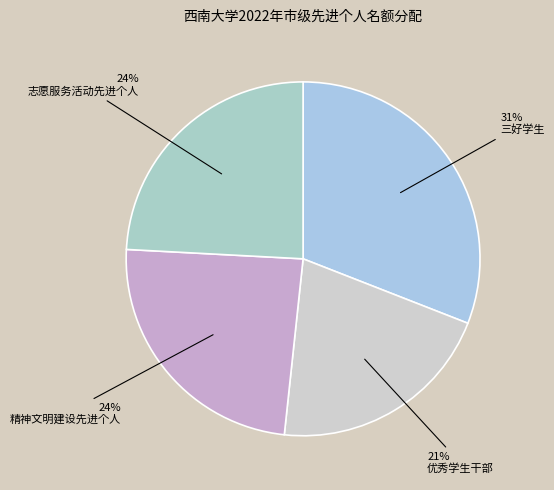

How many segments does this pie chart have?

4